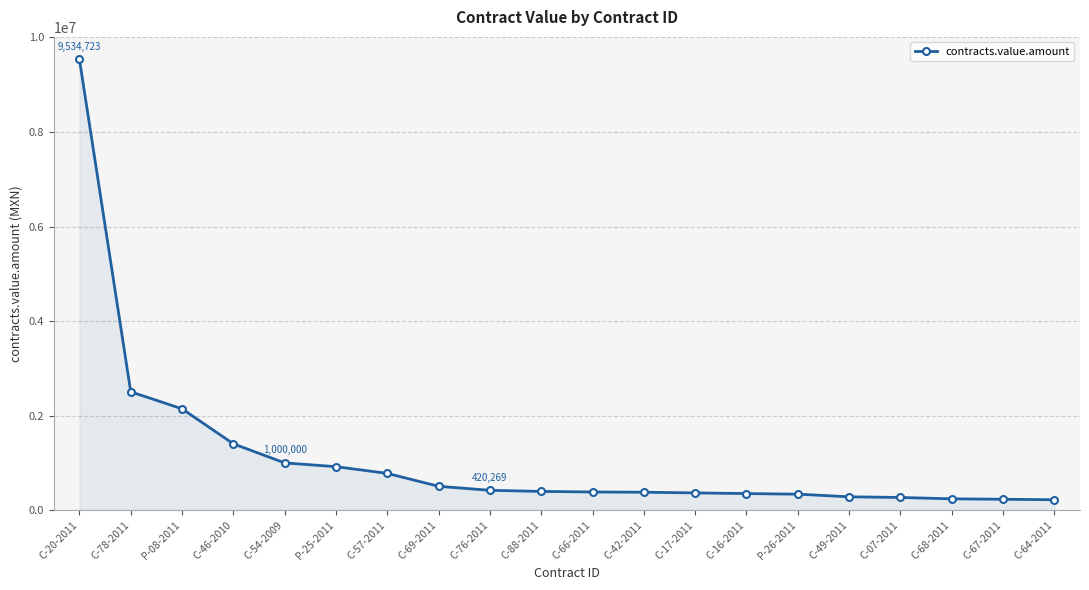

What is the sum of the values at C-16-2011 and C-67-2011?

582405.0